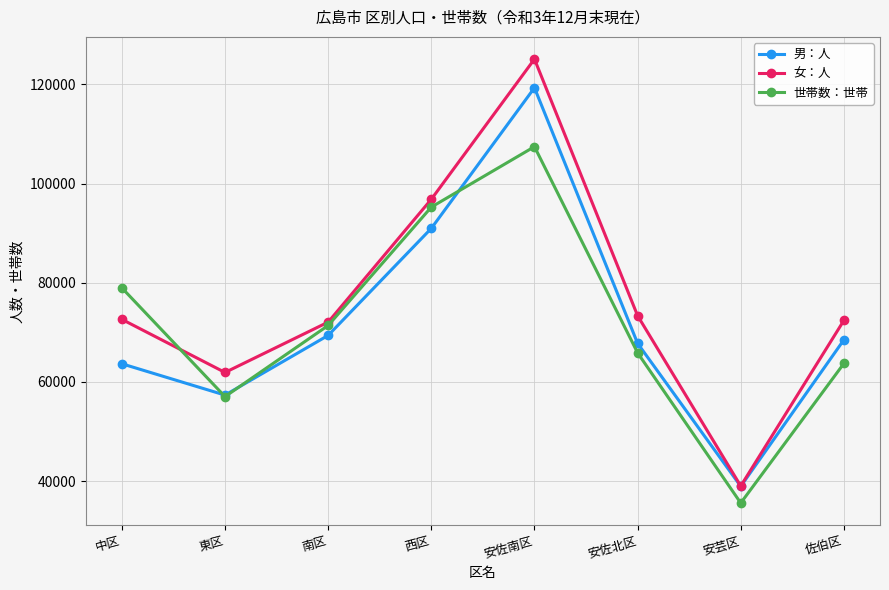

What is the spread (max minus min) of values at 安佐南区?

17668